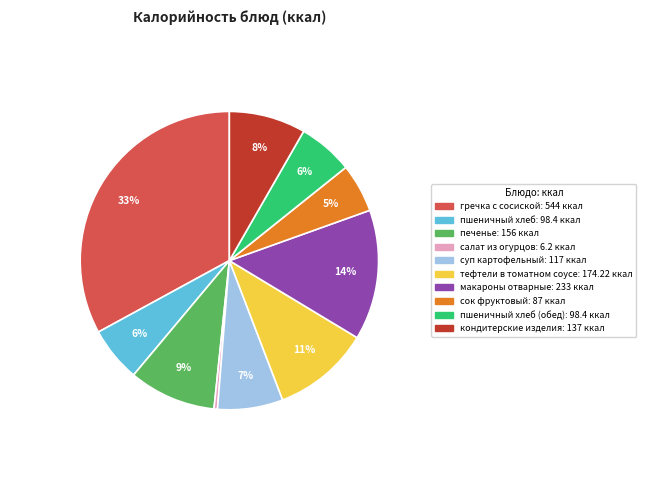

To the nearest percent, what is the average slice percentage?

10%